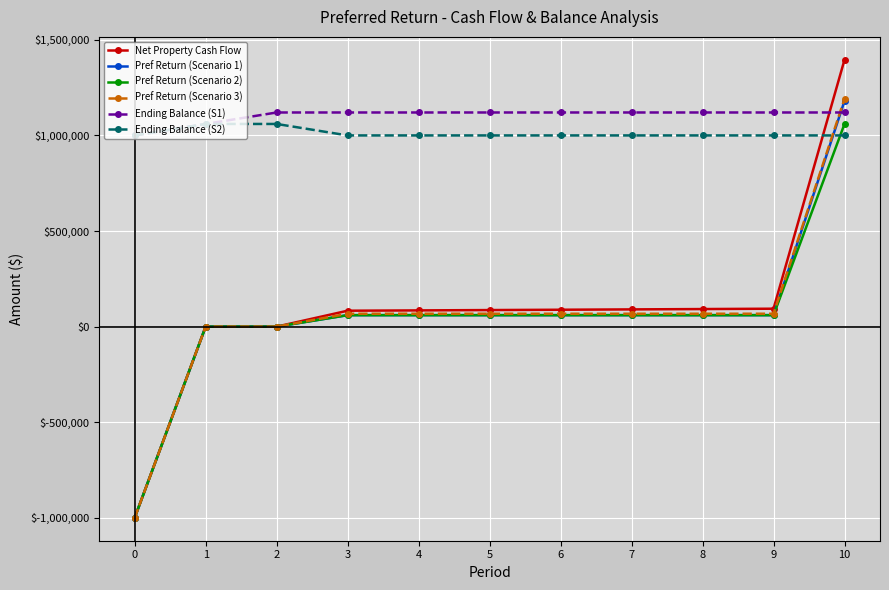

Which series has the largest total across all categories?

Ending Balance (S1)